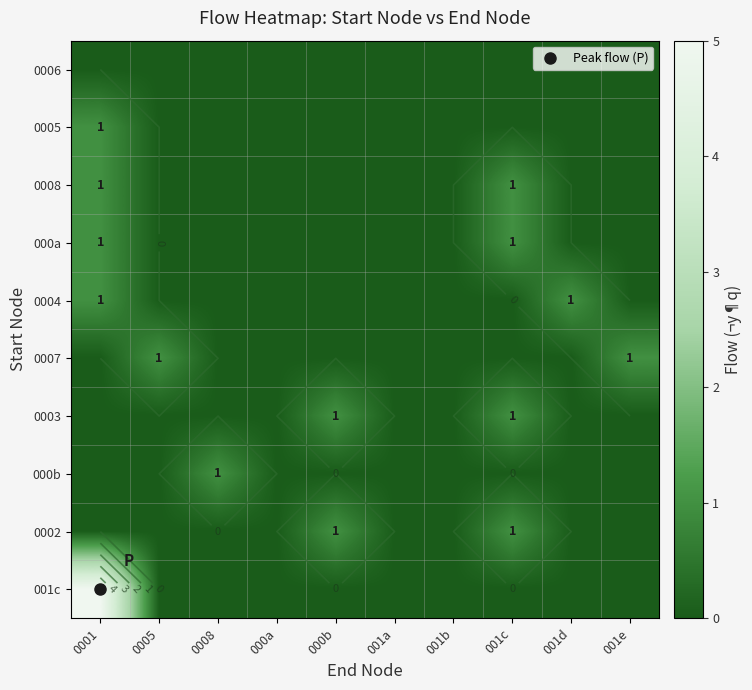

Which series changed the most between 0001 and 0008?

001c